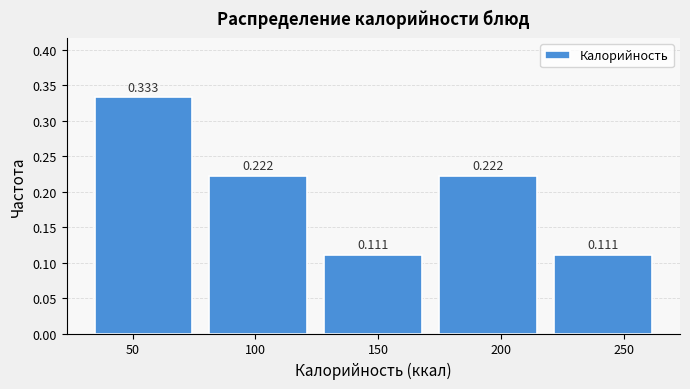

Reading left to right, transcribe this chart: for each bar, give the range it covers on the x-axis and its height. The bar edges are not printed on the chart, so give them approximately, as read against the axis.

30 to 80: 0.333
80 to 125: 0.222
125 to 170: 0.111
170 to 220: 0.222
220 to 265: 0.111